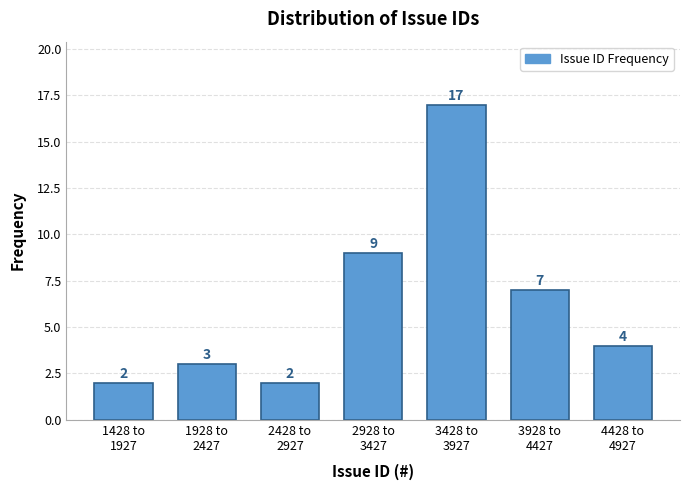

Reading left to right, extract all data points from this chart.

2	3	2	9	17	7	4